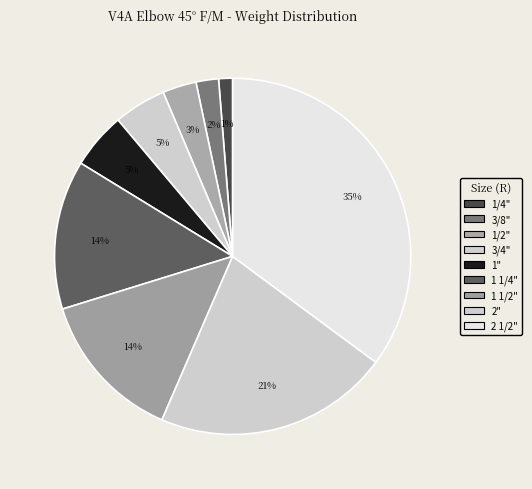

Which category has the biggest portion of the pie?

2 1/2"